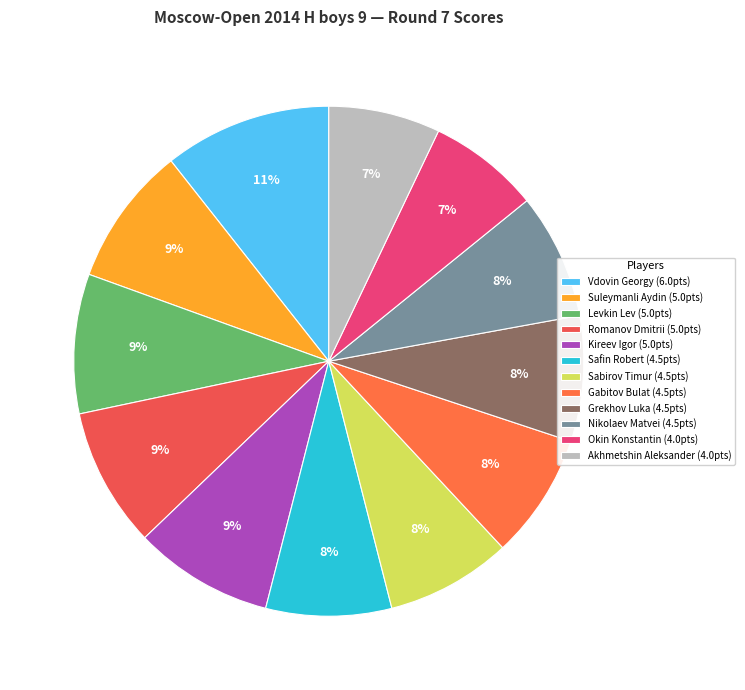

To the nearest percent, what is the combined percentage of Grekhov Luka and Safin Robert?

16%